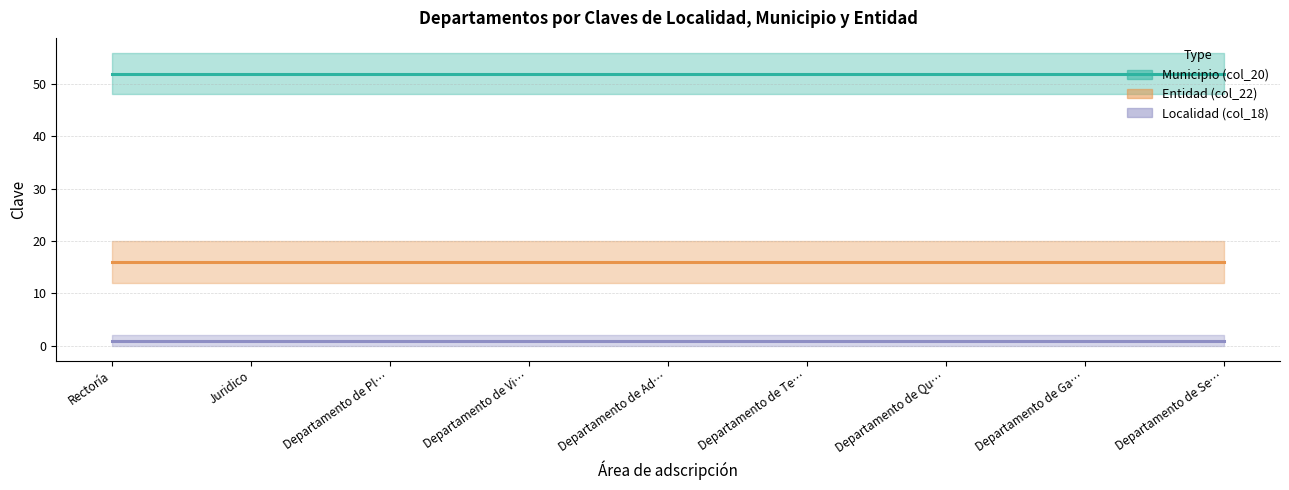

True or false: Municipio (col_20) and Entidad (col_22) intersect in this chart.

False